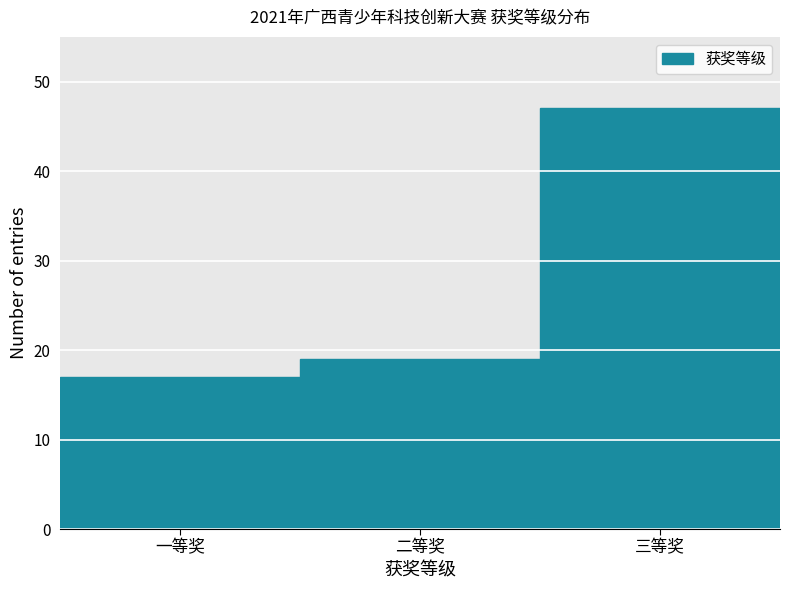

Reading left to right, list all the values displayed in this chart.

17	19	47